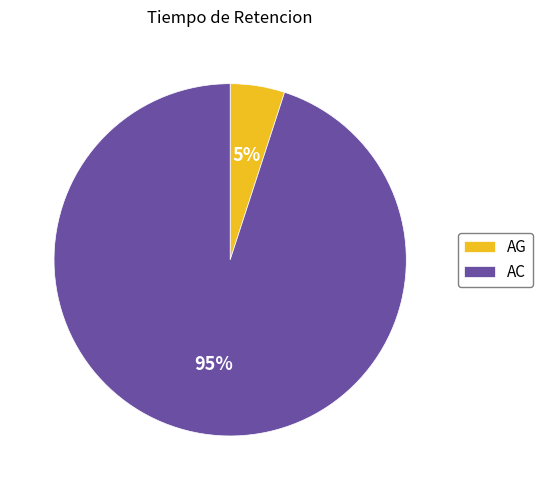

To the nearest percent, what is the combined percentage of AG and AC?

100%